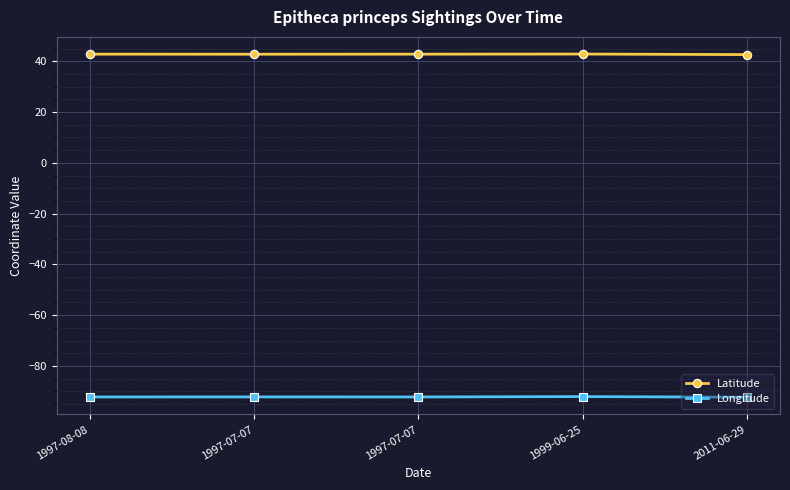

What are all the series names shown in the legend?

Latitude, Longitude